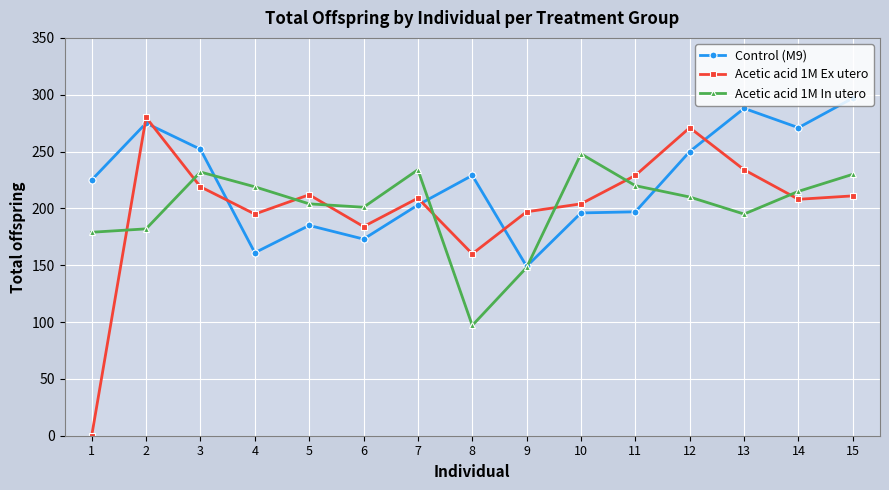

Which series changed the most between 2 and 9?

Control (M9)